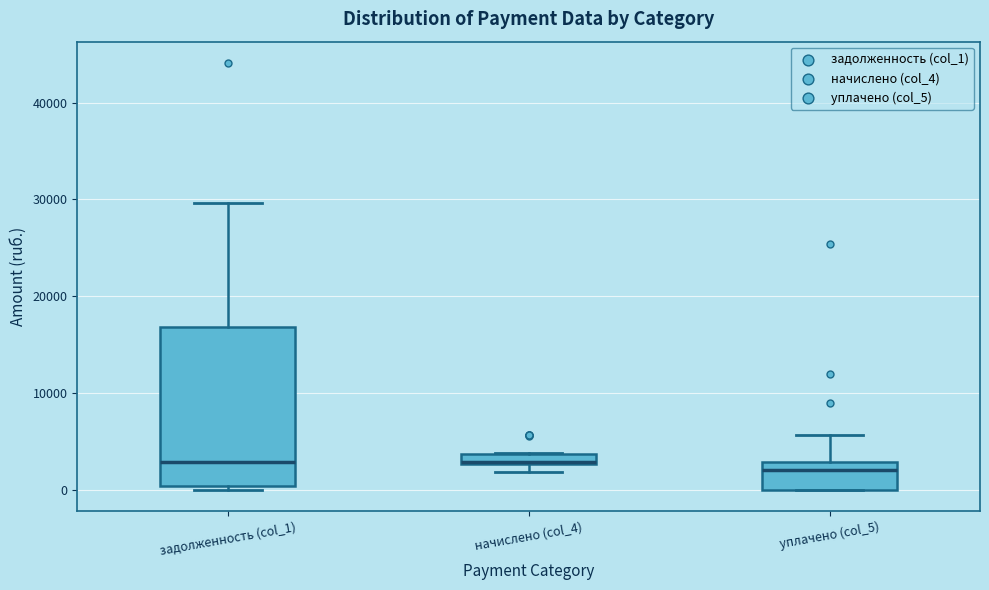

Comparing the boxes themselves (not the whiskers), which one is the tallest?

задолженность (col_1)